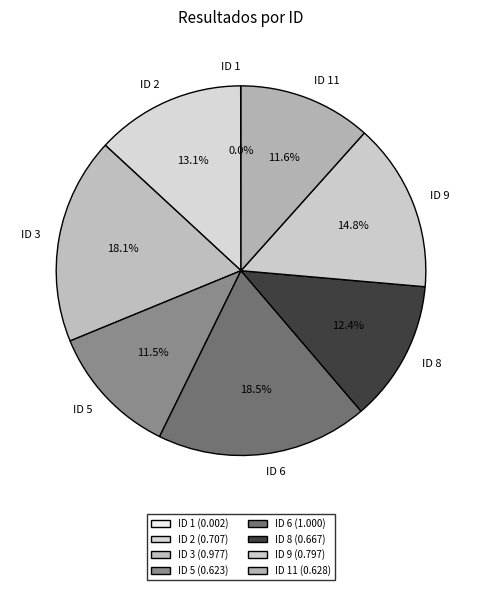

To the nearest percent, what is the average slice percentage?

12%